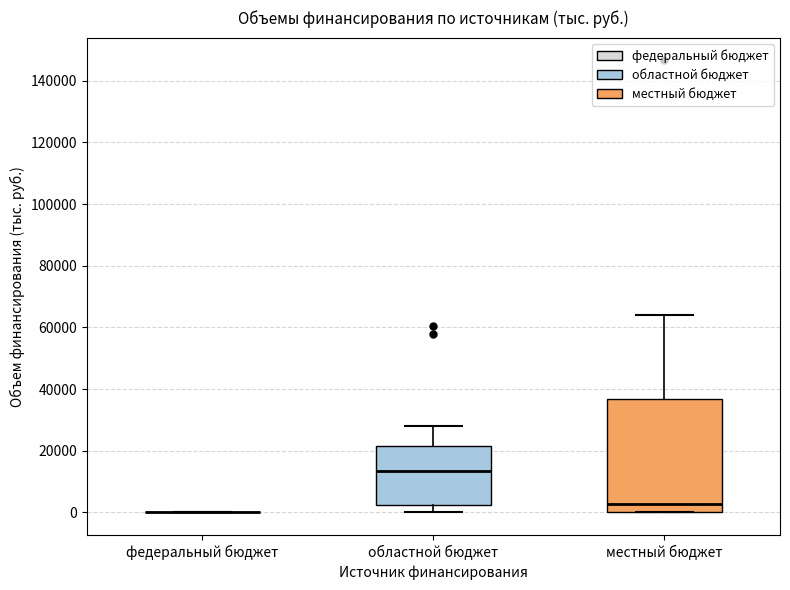

Where does the median line of the box for местный бюджет sit on the y-axis? The values are not printed on the chart, so give them approximately, as read against the axis.

2000